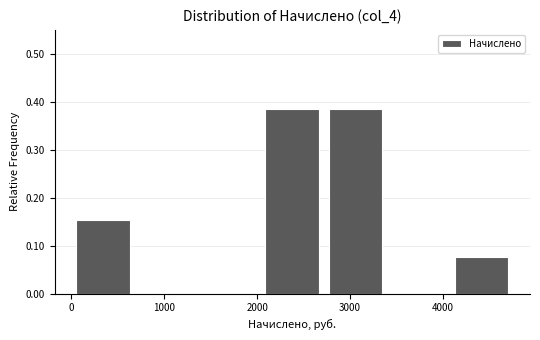

Reading left to right, transcribe this chart: for each bar, give the range it covers on the x-axis and its height. Neither the bar edges nor the heights are printed on the chart, so give them approximately, as read against the axes.

0 to 700: 0.15
700 to 1400: 0
1400 to 2000: 0
2000 to 2700: 0.38
2700 to 3400: 0.38
3400 to 4100: 0
4100 to 4800: 0.08